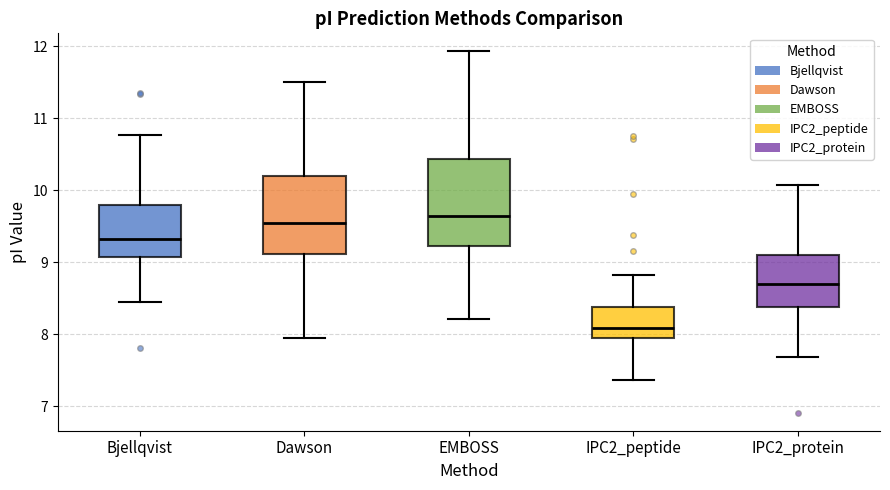

Reading left to right, transcribe this box plot: for each box, give where its median line is, the range the box spans, and where its two whiskers end, as read against the y-axis. The values are not printed on the chart, so give them approximately, as read against the axis.

Bjellqvist: median 9.3, box 9.1 to 9.8, whiskers 8.4 to 10.8
Dawson: median 9.6, box 9.1 to 10.2, whiskers 8.0 to 11.5
EMBOSS: median 9.6, box 9.2 to 10.4, whiskers 8.2 to 11.9
IPC2_peptide: median 8.1, box 7.9 to 8.4, whiskers 7.4 to 8.8
IPC2_protein: median 8.7, box 8.4 to 9.1, whiskers 7.7 to 10.1